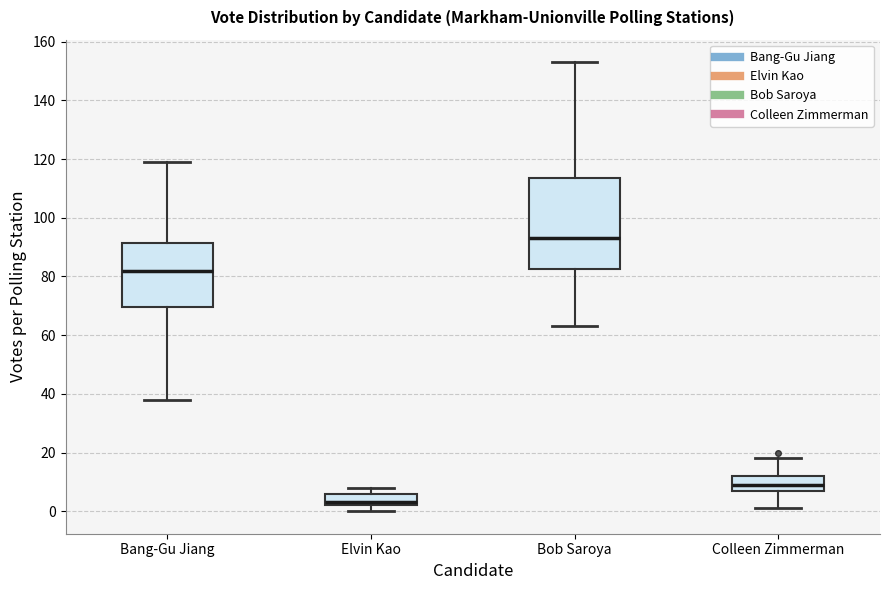

Which box is the tallest, from its lower edge to its upper edge?

Bob Saroya